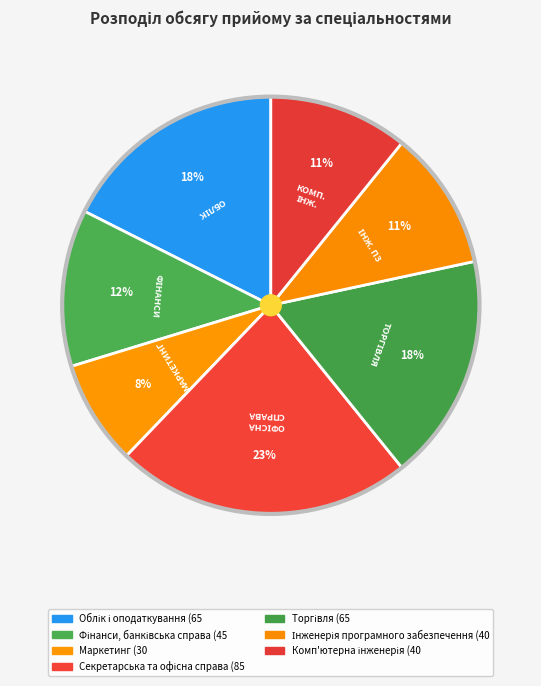

How many slices are in this pie chart?

7